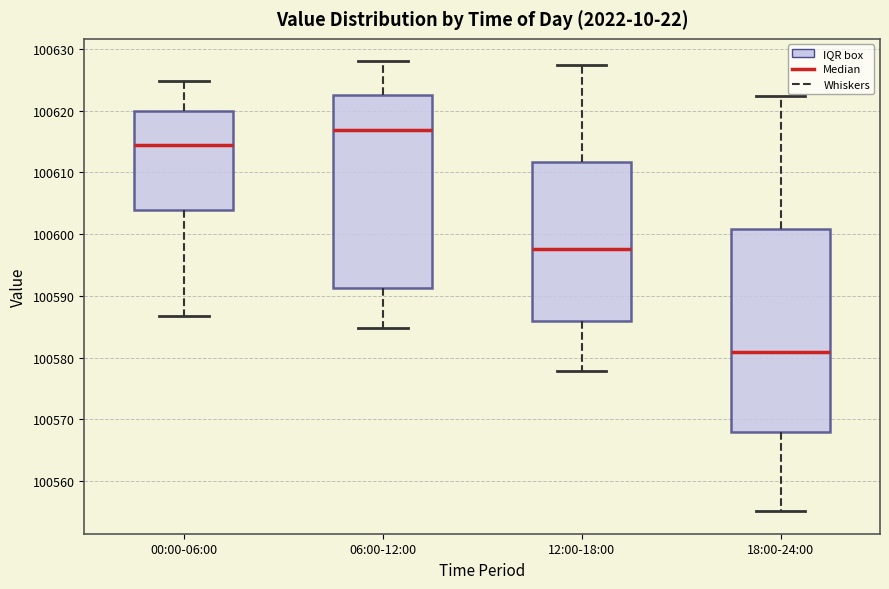

Comparing the boxes themselves (not the whiskers), which one is the tallest?

18:00-24:00